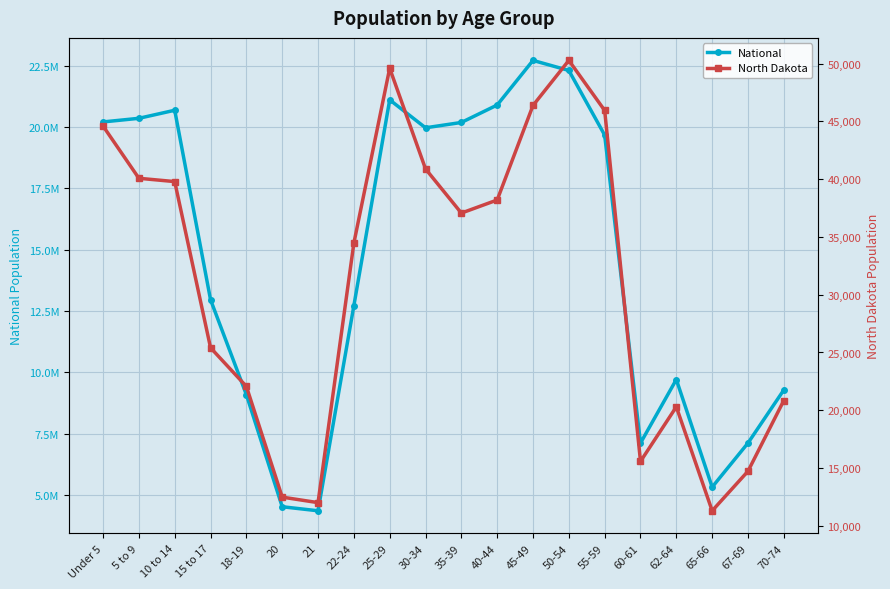

List the series in order of their peak value, lowest first.

North Dakota, National